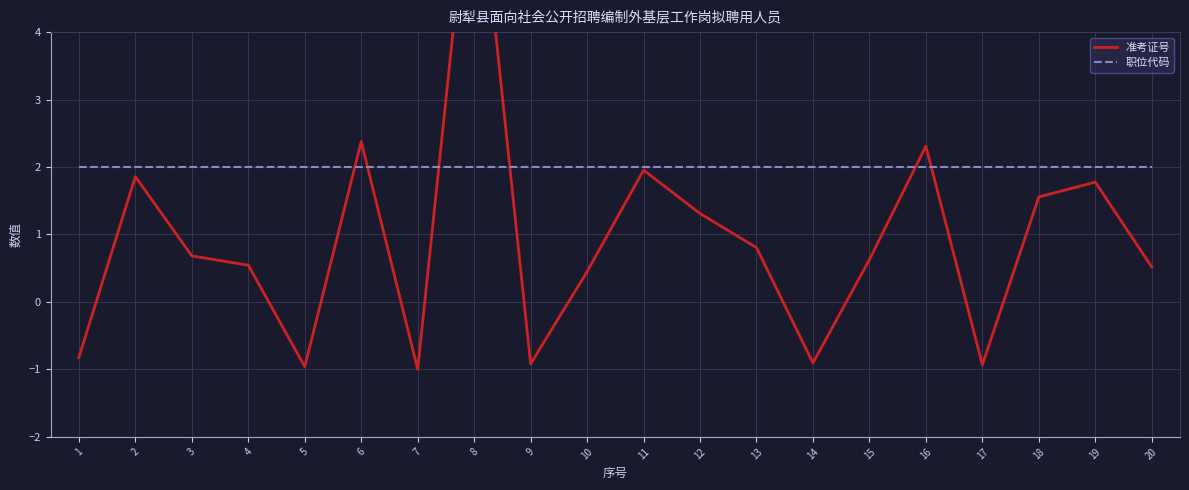

List the series in order of their overall mean, lowest first.

准考证号, 职位代码